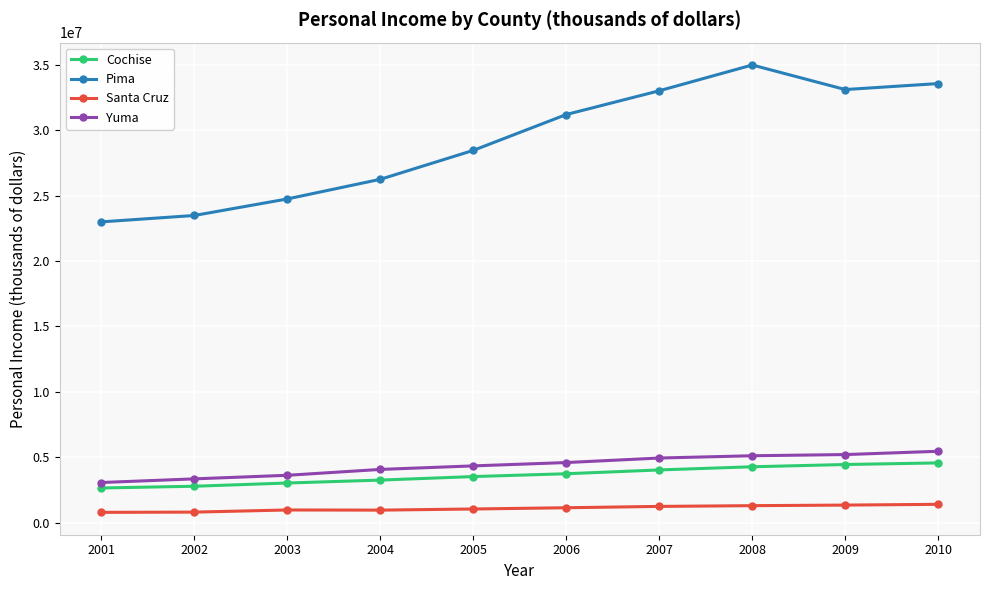

Which series changed the most between 2001 and 2004?

Pima